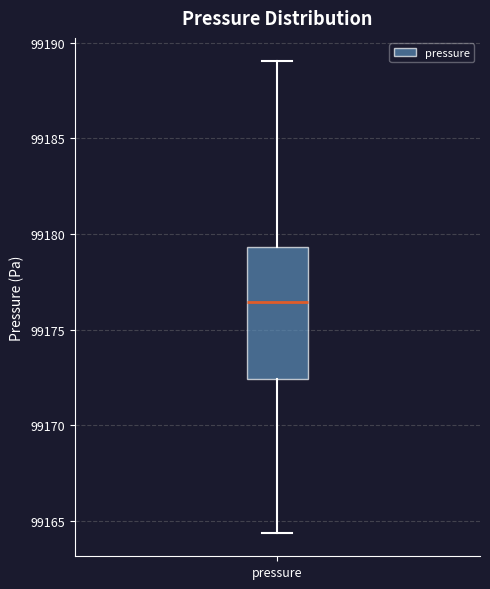

Read this box plot against the y-axis: the position of the median line, the range covered by the box, and the ends of both whiskers. The values are not printed on the chart, so give them approximately, as read against the axis.

median 99176.5, box 99172.5 to 99179.5, whiskers 99164.5 to 99189.0